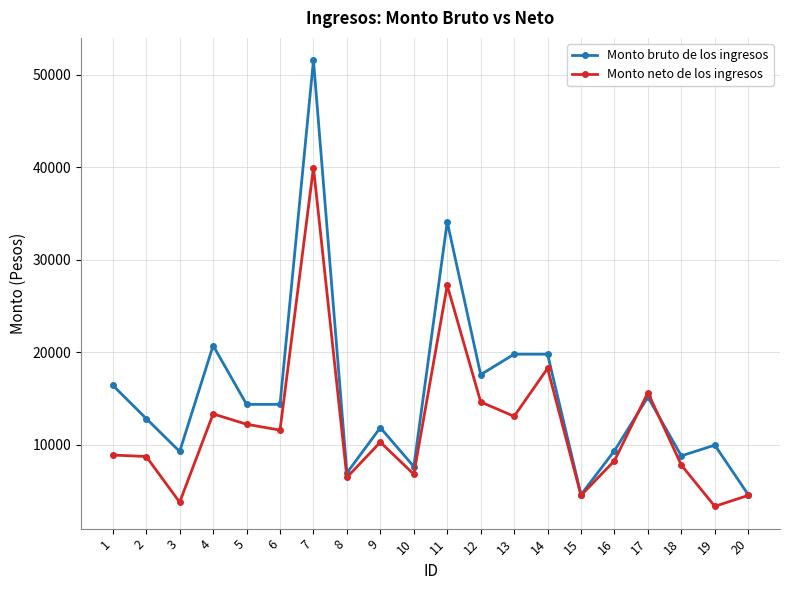

True or false: Monto neto de los ingresos and Monto bruto de los ingresos intersect in this chart.

True